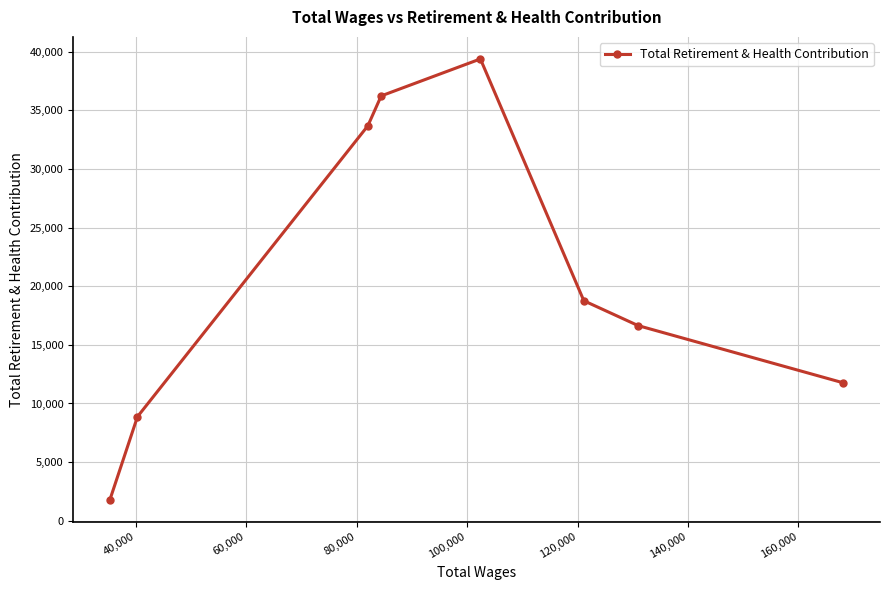

What is the greatest value displayed?

39388